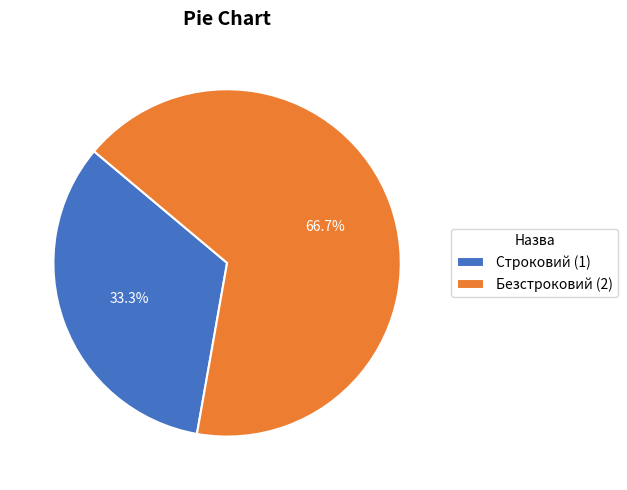

The Строковий slice represents 33% of the pie. True or false?

True